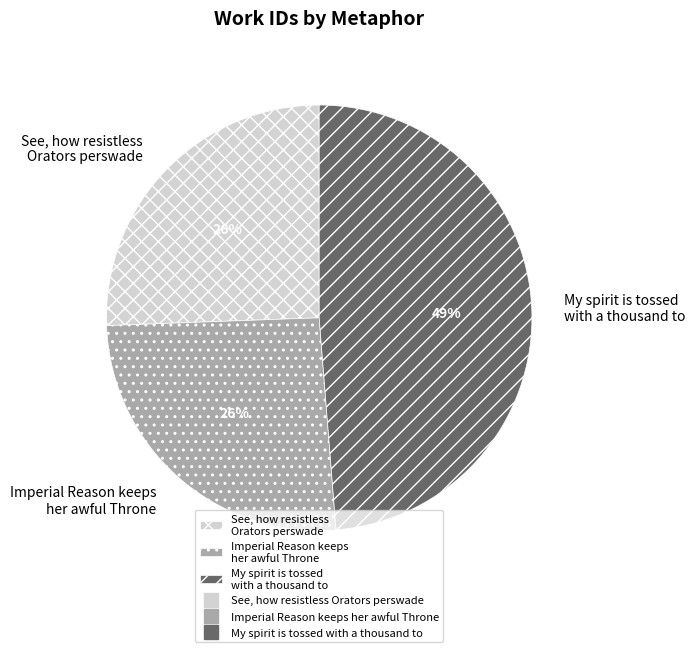

Is Imperial Reason keeps her awful Throne the majority of the pie?

No